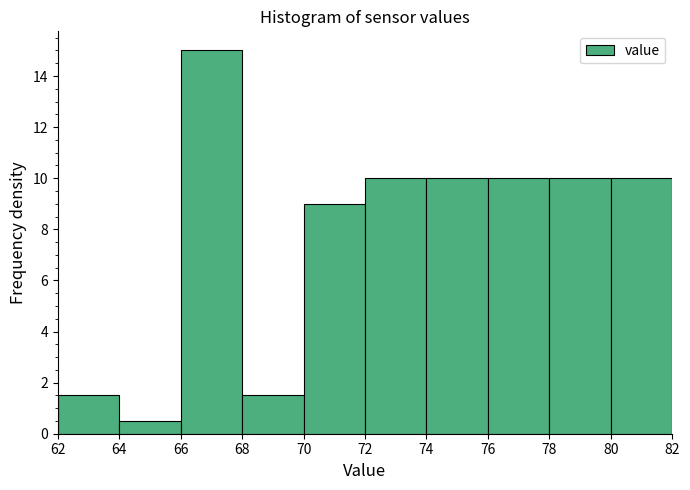

Reading left to right, list every bar in this chart as the range it spans on the x-axis followed by its height. The values are not printed on the chart, so give them approximately, as read against the axis.

62 to 64: 1.6
64 to 66: 0.6
66 to 68: 15.0
68 to 70: 1.6
70 to 72: 9.0
72 to 74: 10.0
74 to 76: 10.0
76 to 78: 10.0
78 to 80: 10.0
80 to 82: 10.0